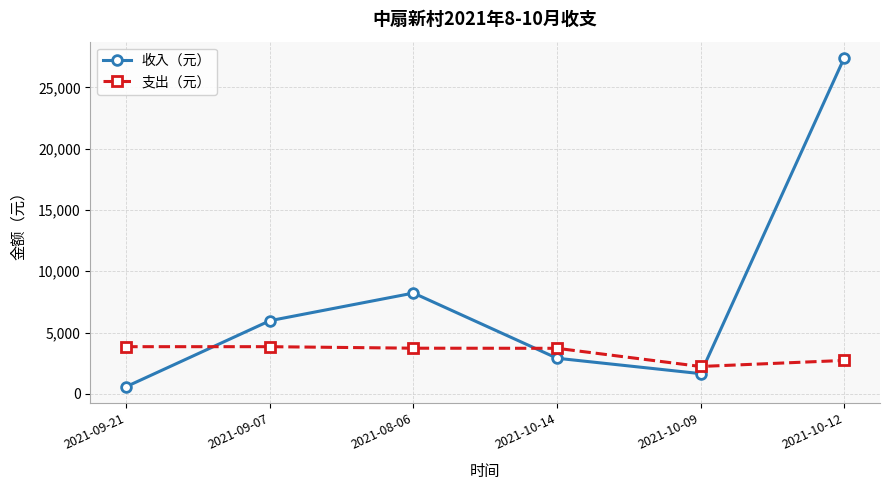

True or false: 收入（元） has more than 0 interior local peaks.

True